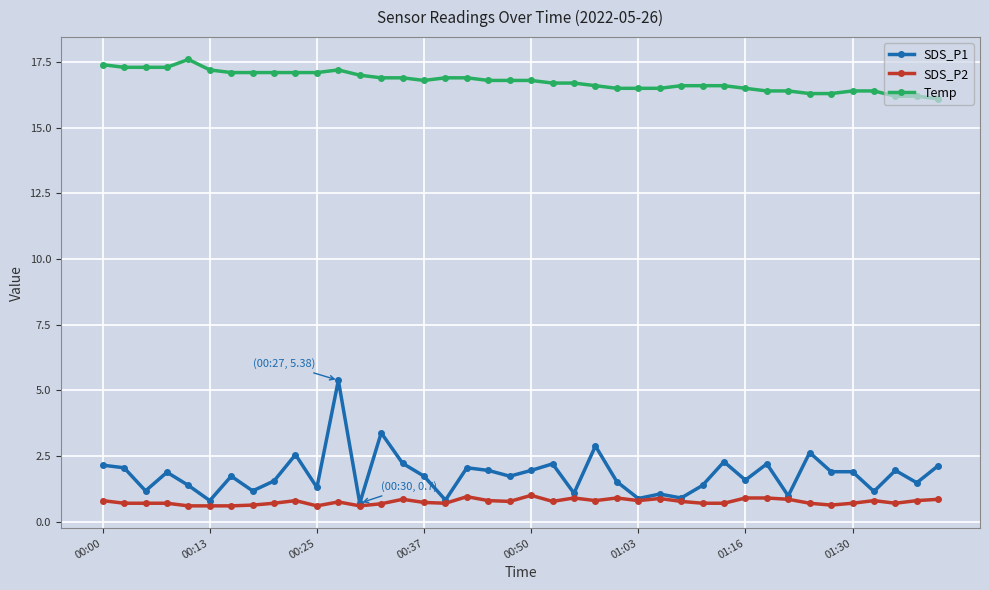

At how many categories does at least one series exceed 15?

40